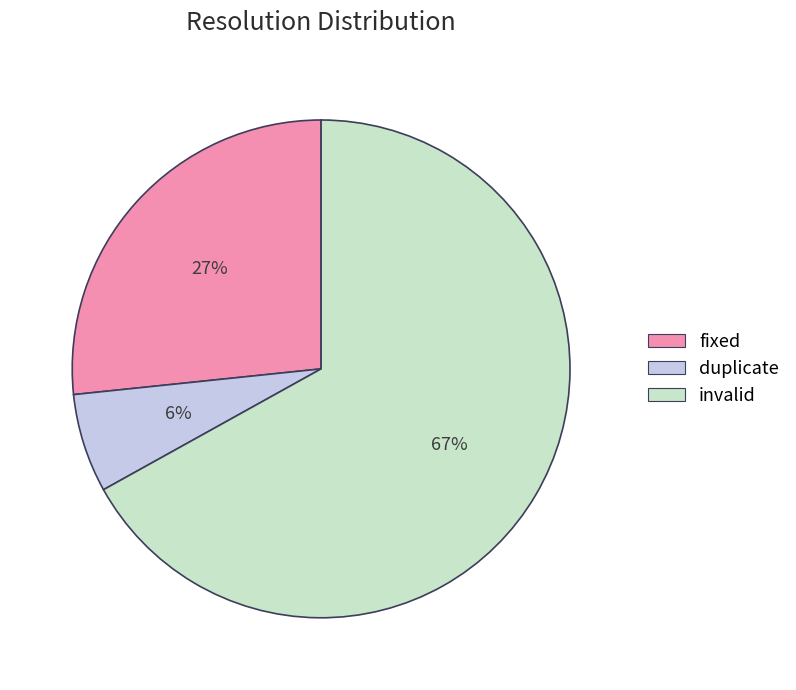

Do invalid and fixed together represent more than half of the pie?

Yes